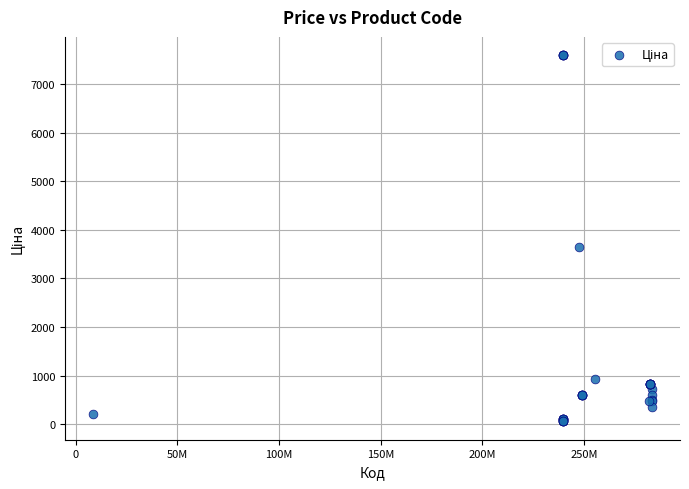

What Y value in the scatter plot is closest to 3826?

3646.5